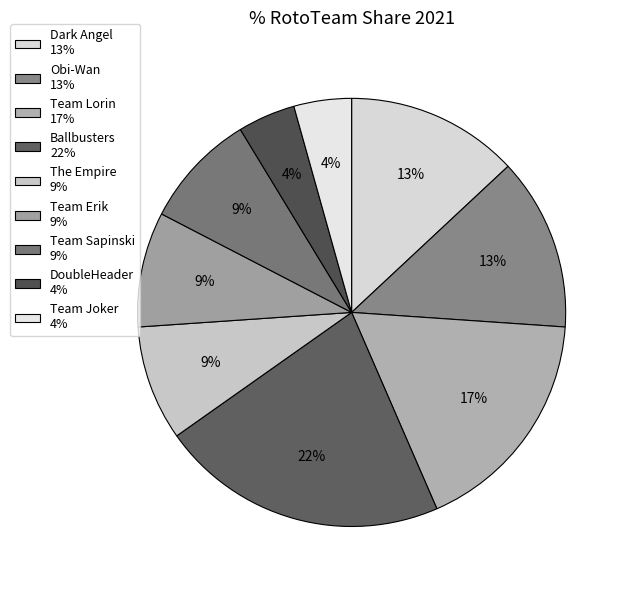

To the nearest percent, what is the combined percentage of Team Sapinski and Team Lorin?

26%